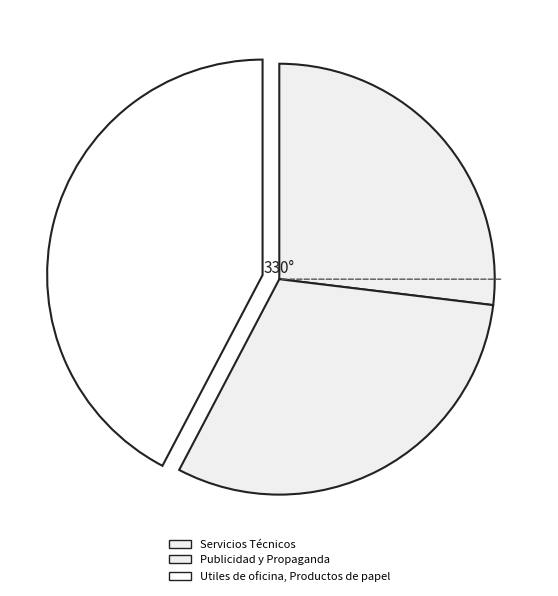

Count the number of slices in the pie.

3